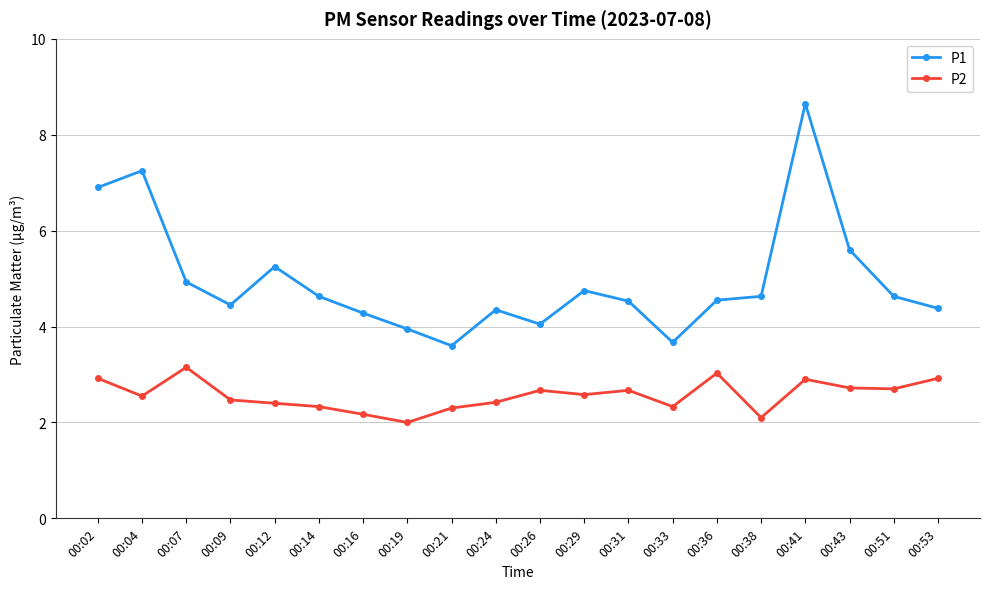

True or false: P1 and P2 intersect in this chart.

False